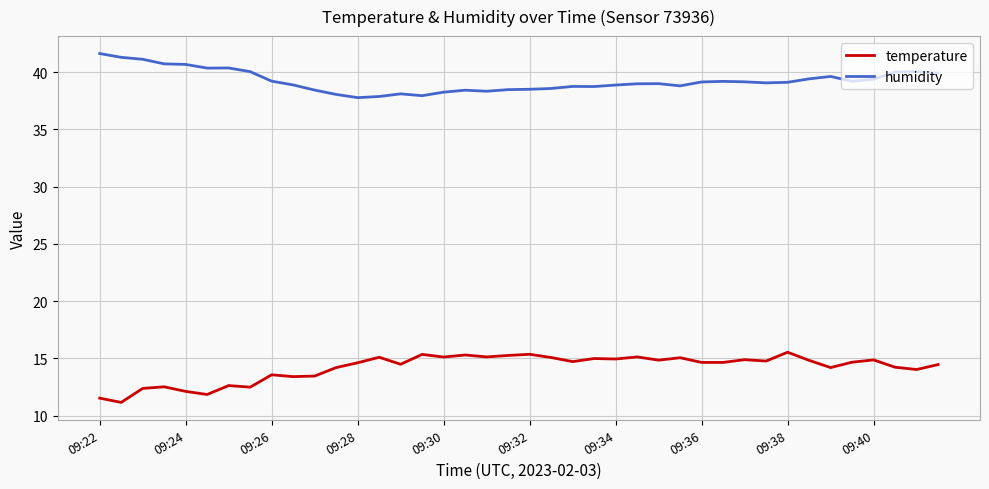

What are all the series names shown in the legend?

temperature, humidity